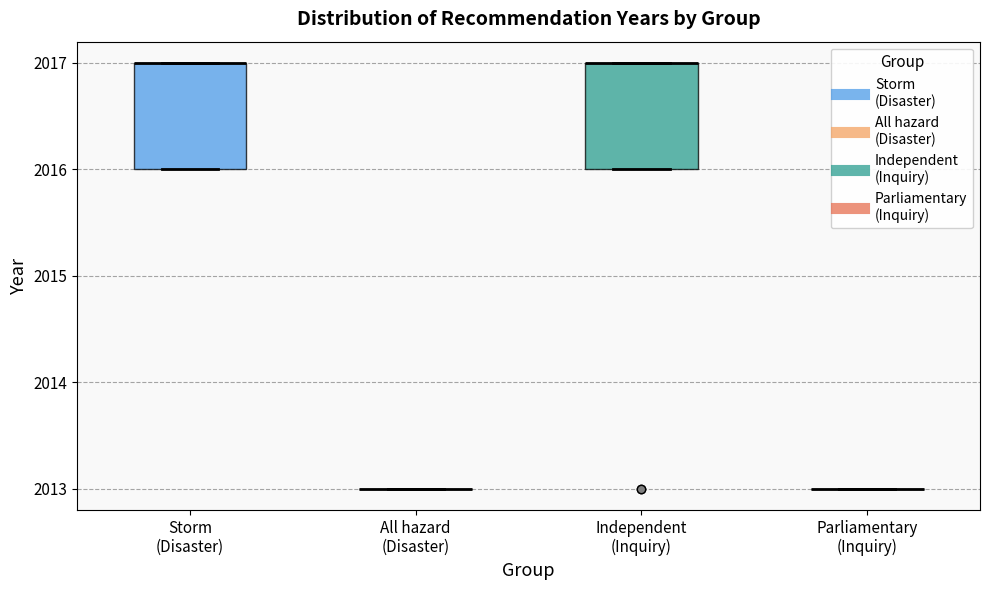

Where is the upper edge of the box for Storm (Disaster) on the y-axis? The values are not printed on the chart, so give them approximately, as read against the axis.

2017